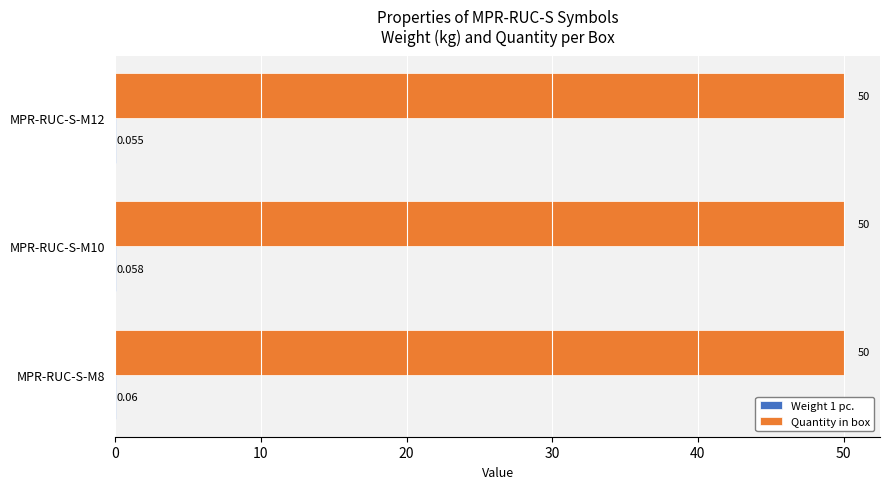

At how many categories does at least one series exceed 0?

3